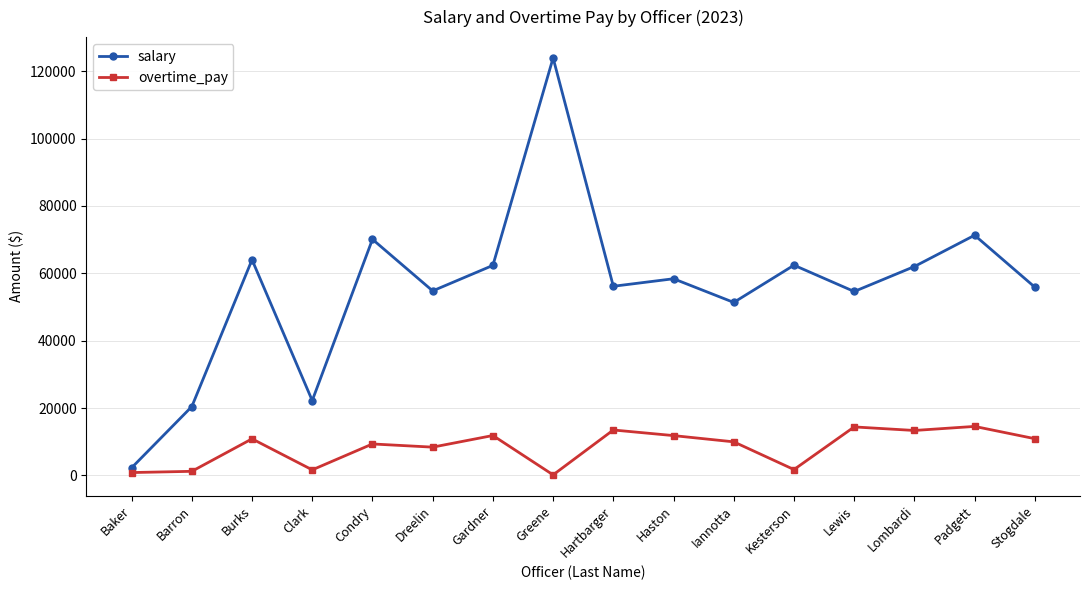

Does the chart display data point markers on the line(s)?

Yes